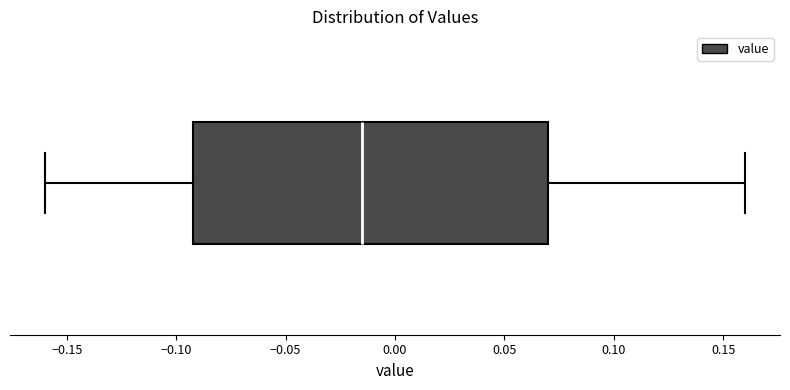

Transcribe this box plot: give where the median line is, the range the box spans, and where the two whiskers end, as read against the x-axis. The values are not printed on the chart, so give them approximately, as read against the axis.

median -0.015, box -0.090 to 0.070, whiskers -0.160 to 0.160